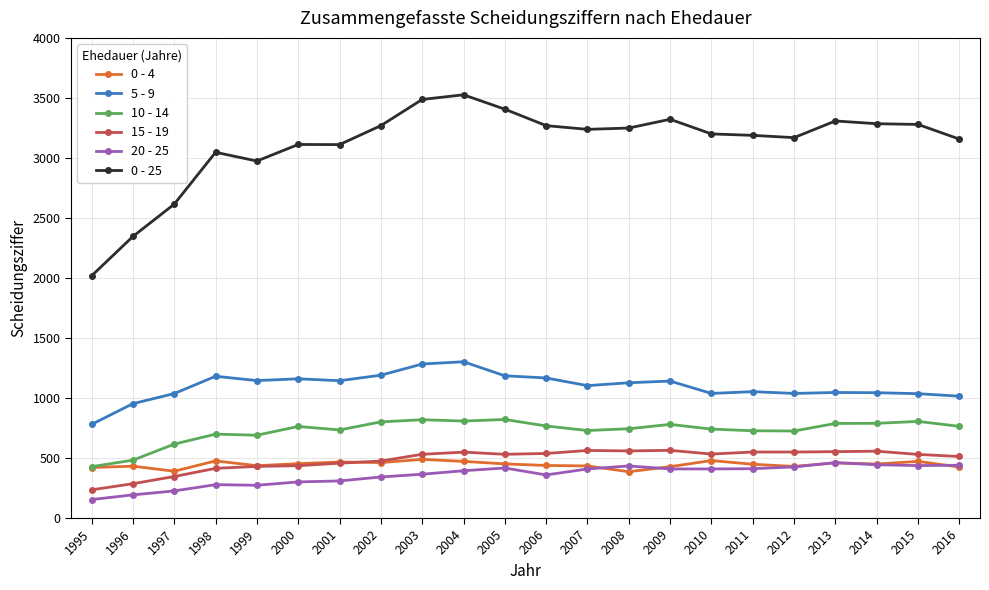

At how many categories does at least one series exceed 2424?

20